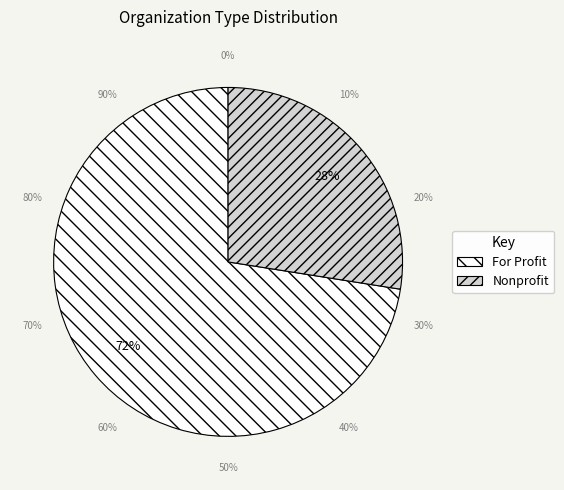

How many segments does this pie chart have?

2